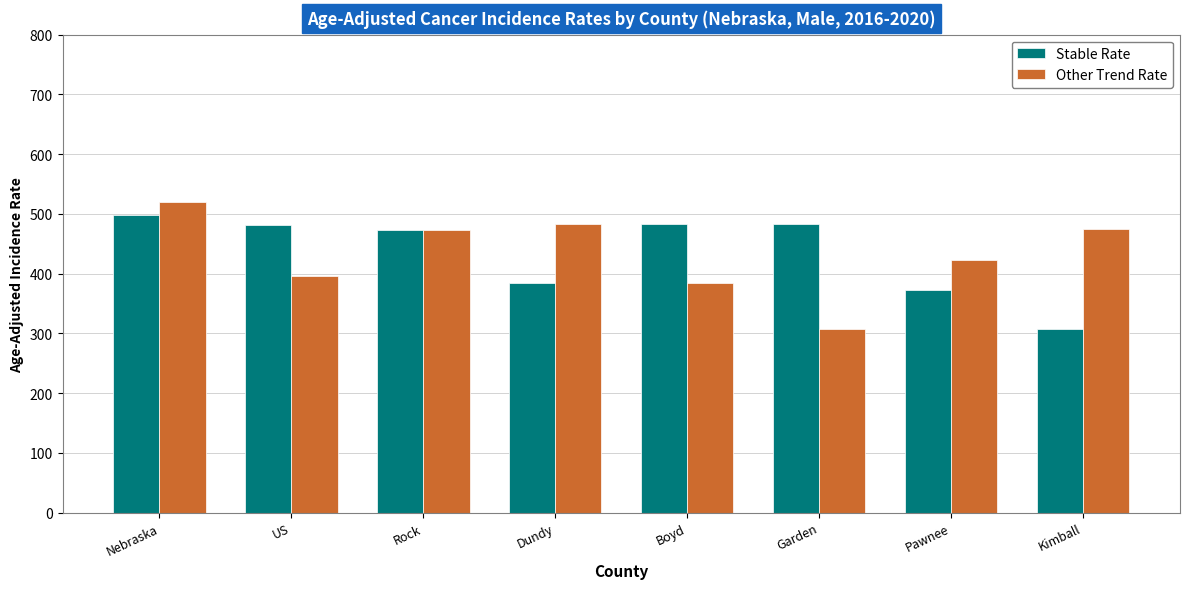

What is the minimum value for Stable Rate?

307.5